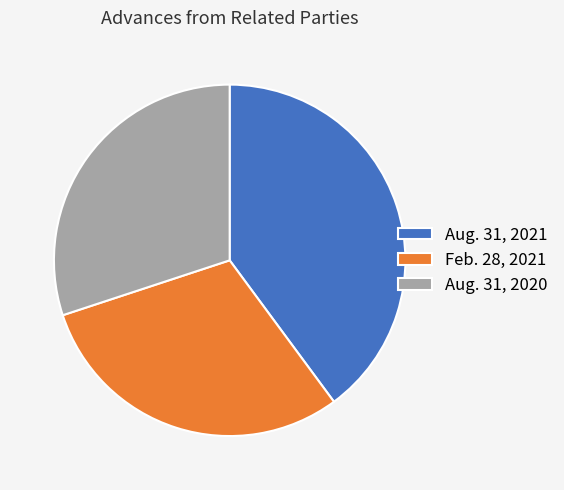

What is the ratio of the value at Aug. 31, 2021 to the value at Feb. 28, 2021?

1.3